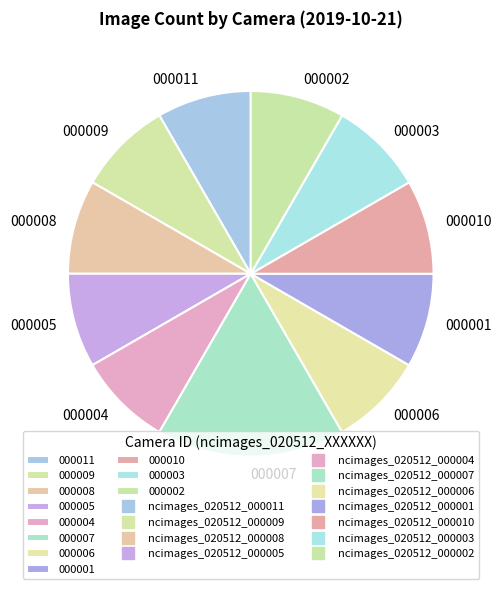

Does 000007 represent more than half of the total?

No